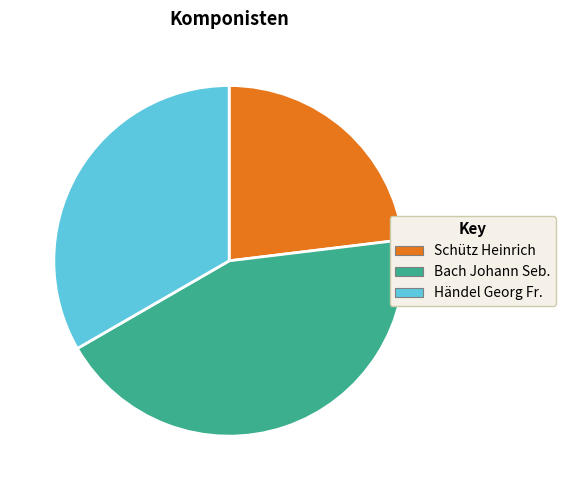

Does Schütz Heinrich account for over 50% of the chart?

No